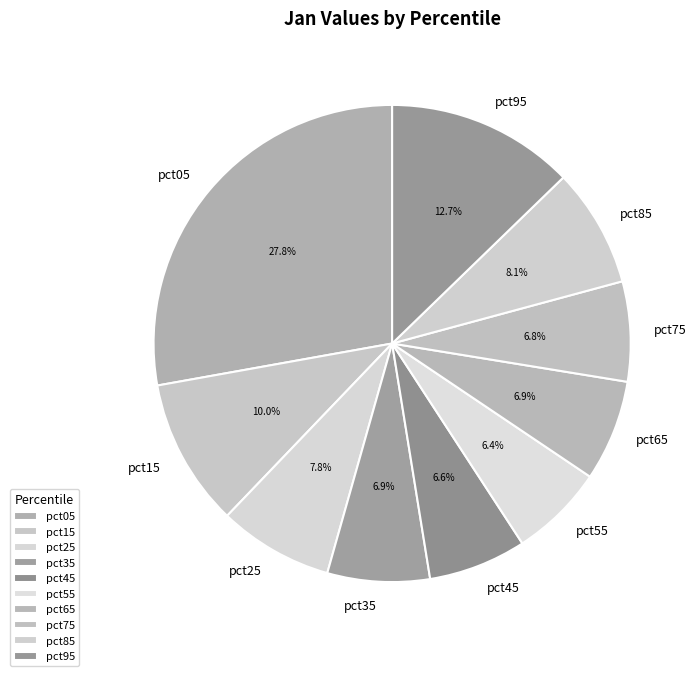

Which slice is the largest?

pct05